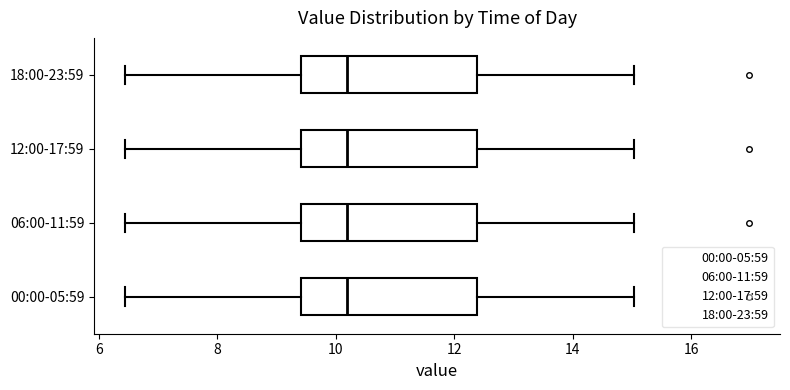

Reading bottom to top, transcribe this box plot: for each box, give where its median line is, the range the box spans, and where its two whiskers end, as read against the x-axis. The values are not printed on the chart, so give them approximately, as read against the axis.

00:00-05:59: median 10.2, box 9.4 to 12.4, whiskers 6.4 to 15.0
06:00-11:59: median 10.2, box 9.4 to 12.4, whiskers 6.4 to 15.0
12:00-17:59: median 10.2, box 9.4 to 12.4, whiskers 6.4 to 15.0
18:00-23:59: median 10.2, box 9.4 to 12.4, whiskers 6.4 to 15.0